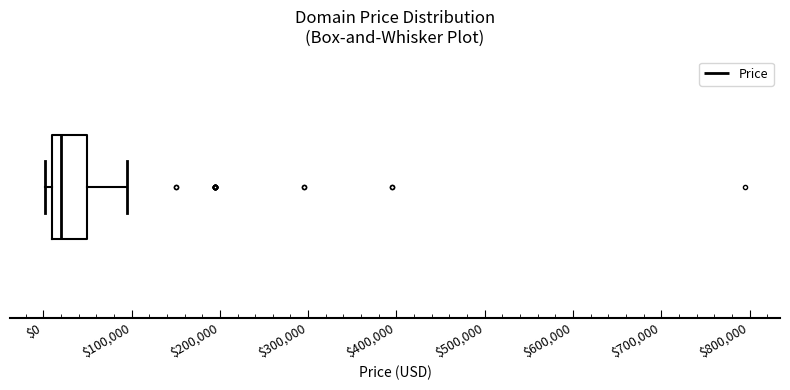

Read this box plot against the x-axis: the position of the median line, the range covered by the box, and the ends of both whiskers. The values are not printed on the chart, so give them approximately, as read against the axis.

median 20000, box 10000 to 50000, whiskers 0 to 90000